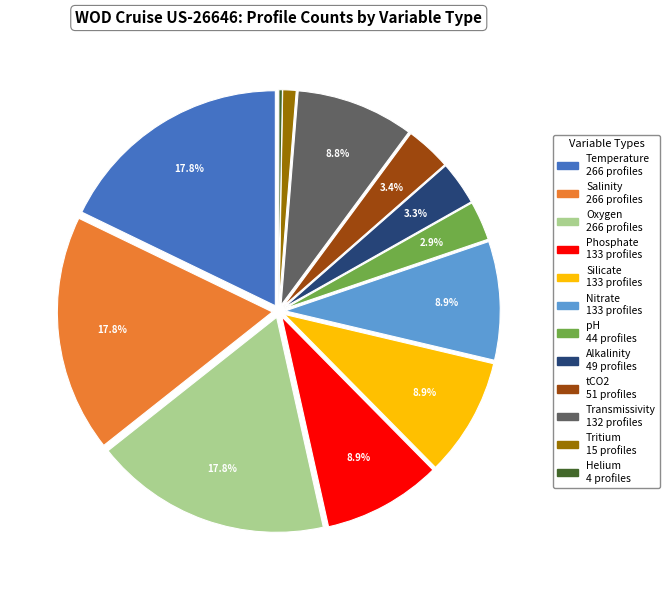

Is there a majority slice in this chart?

No